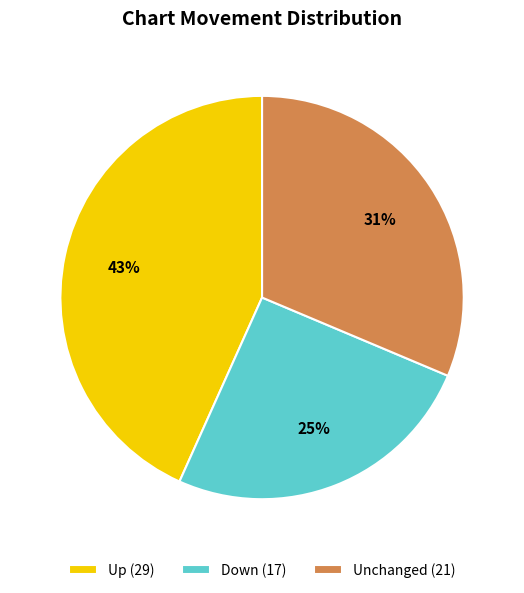

Do Unchanged (21) and Down (17) together represent more than half of the pie?

Yes